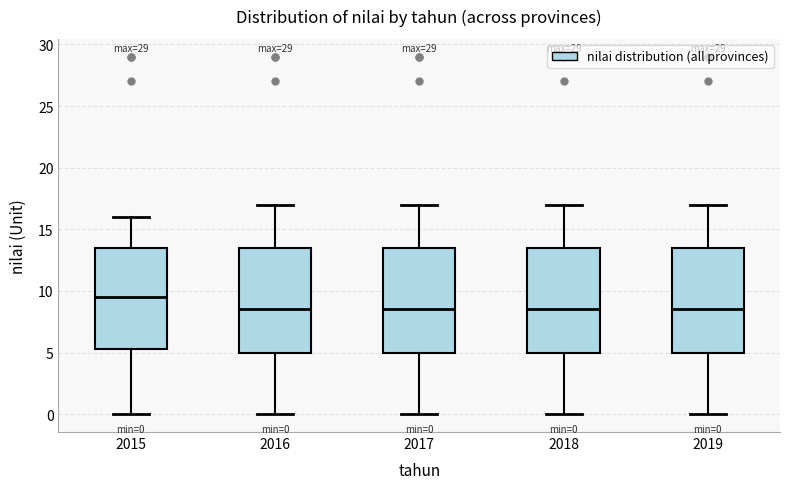

Which box's median line is the highest?

2015